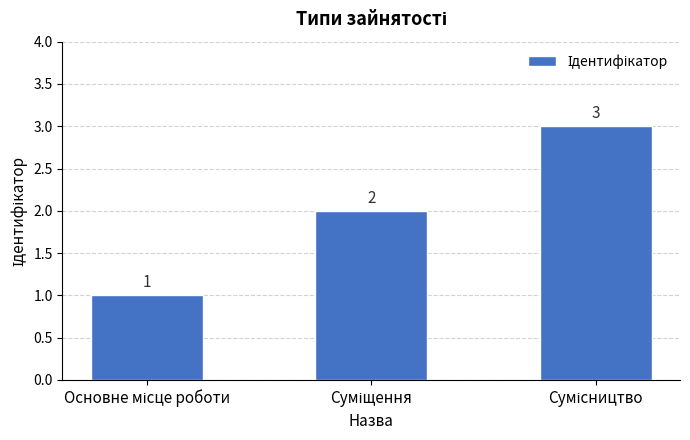

What is the greatest value displayed?

3